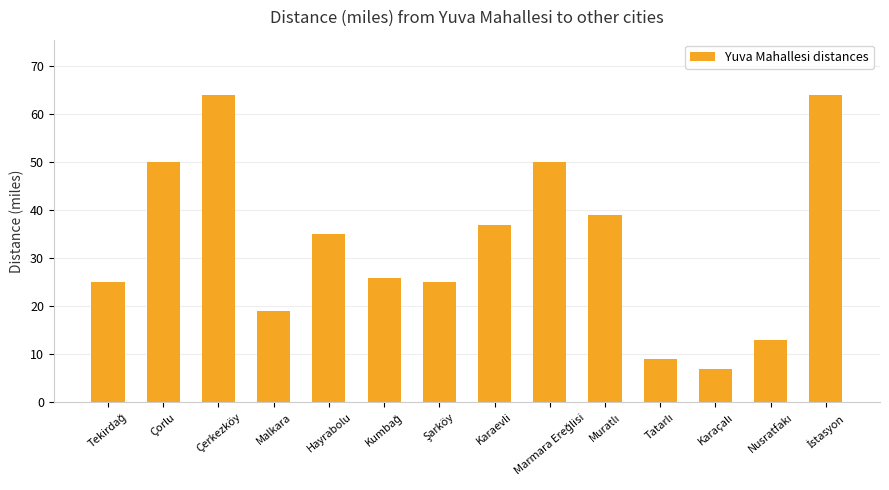

What is the difference between the values at Çorlu and Hayrabolu?

15